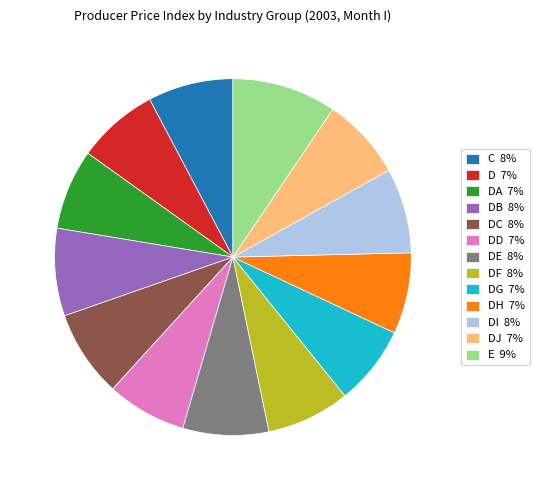

Approximately how many times larger is the value at DA 7% compared to D 7%?

1.0